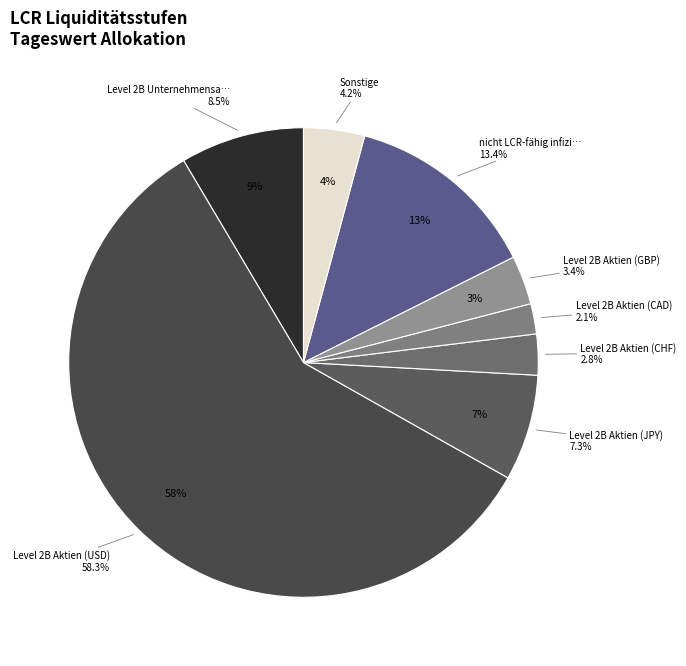

Which category accounts for the majority?

Level 2B Aktien (USD)